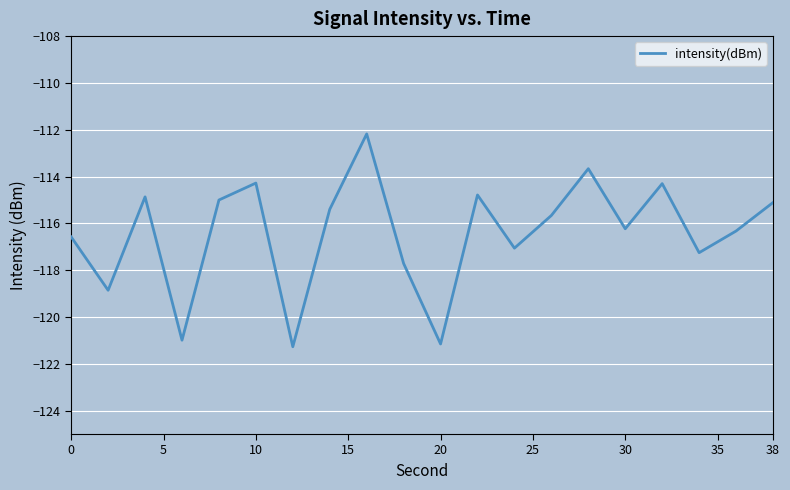

What is the difference between the maximum and minimum values?

9.1